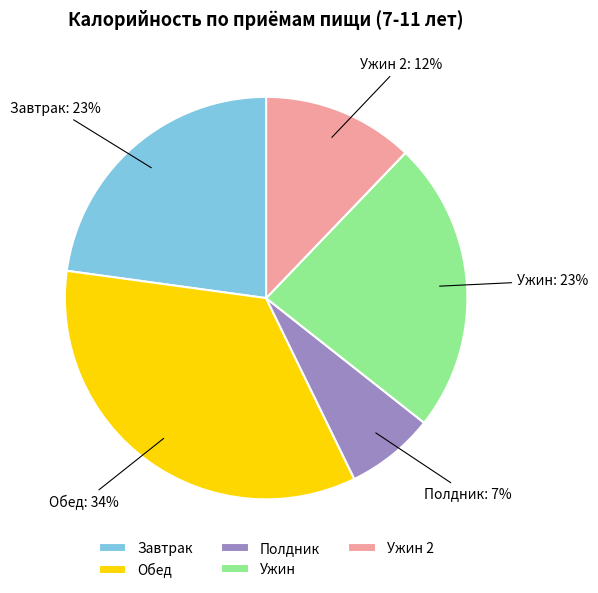

To the nearest percent, what is the combined percentage of Обед and Ужин?

58%